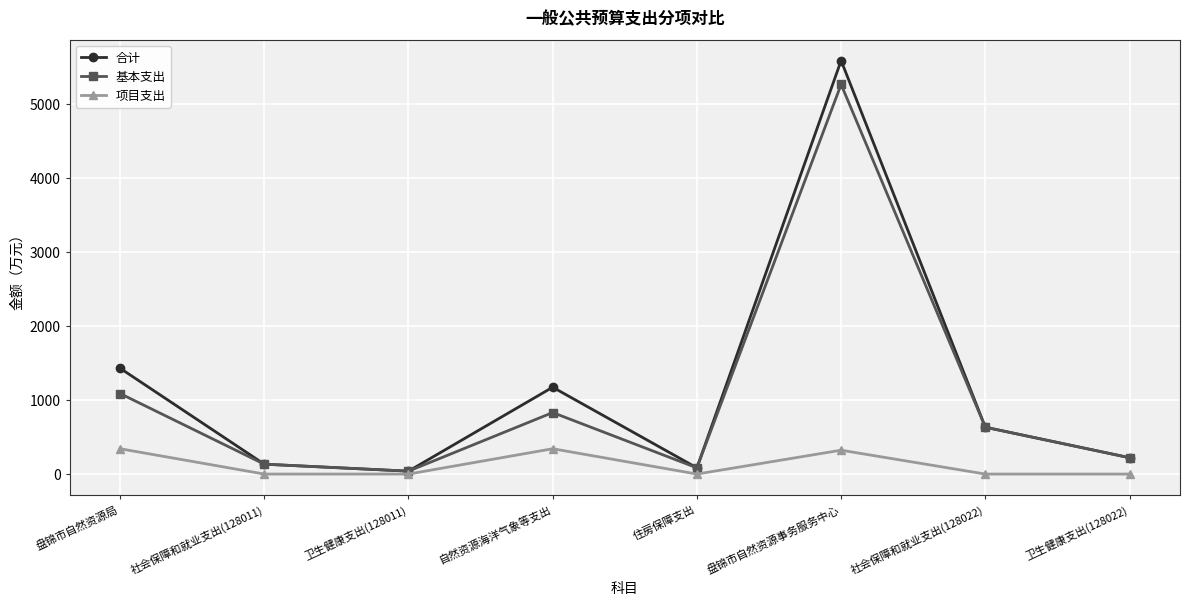

At which category is the sum across all series the highest?

盘锦市自然资源事务服务中心